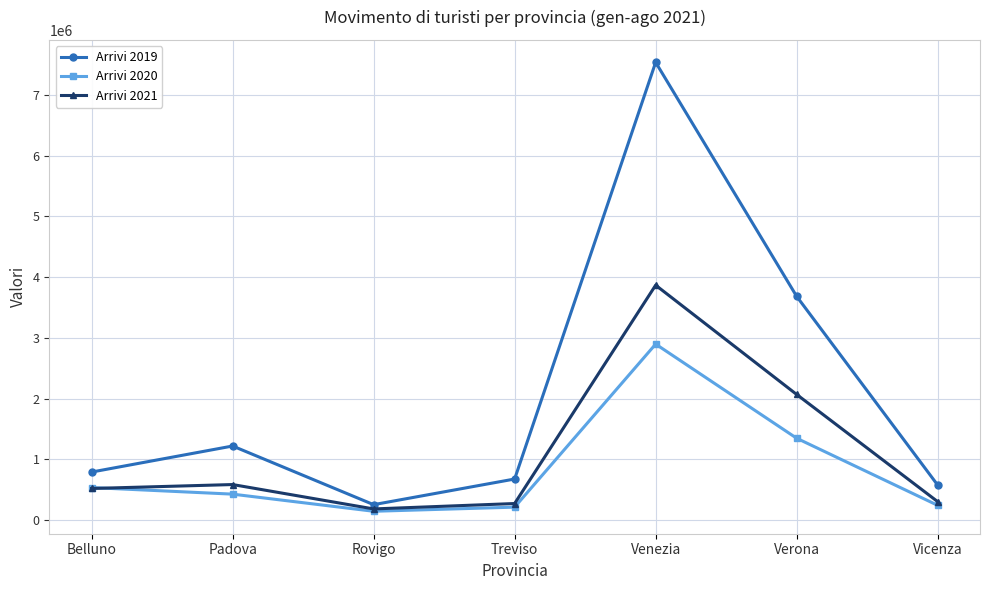

At which category does the chart reach its peak across all series?

Venezia